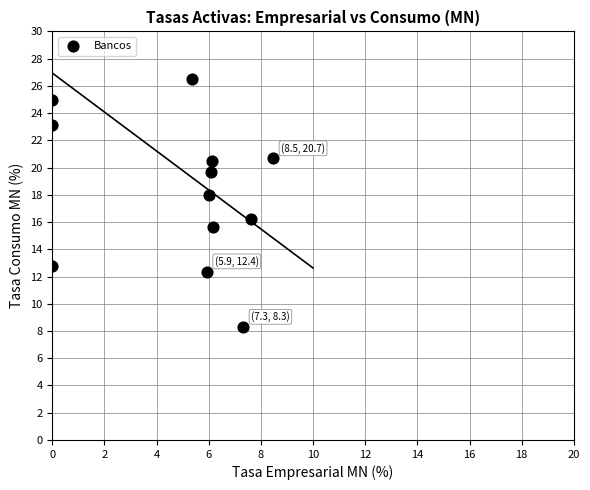

What is the average X value?

4.9